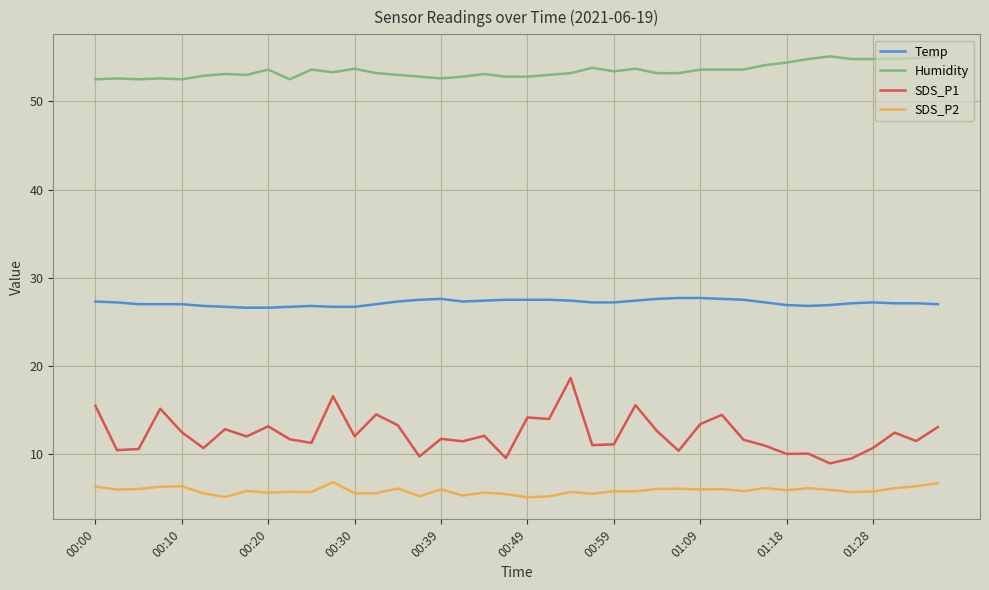

What is the highest value of the Humidity series?

55.1